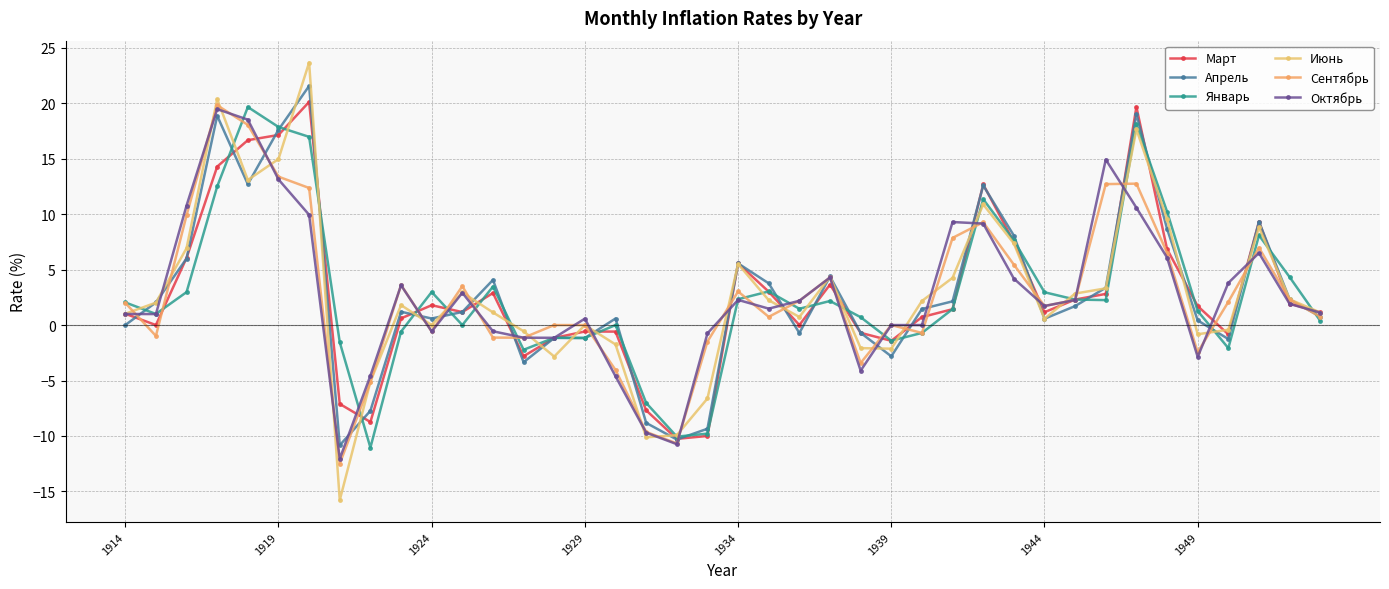

Does the chart have visible grid lines?

Yes